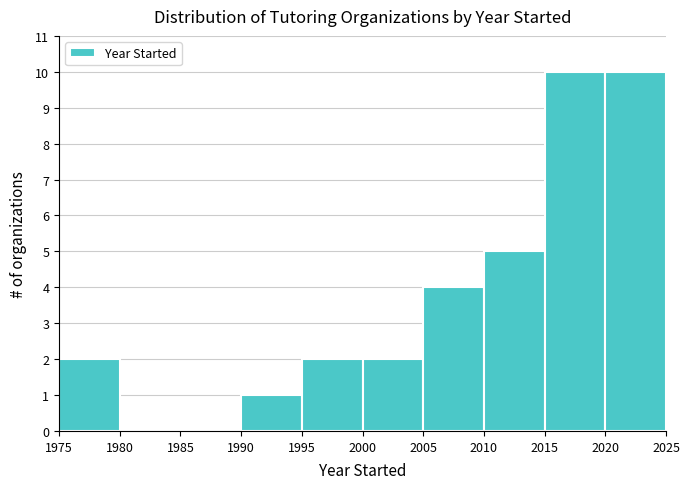

Reading left to right, transcribe this chart: for each bar, give the range it covers on the x-axis and its height. The values are not printed on the chart, so give them approximately, as read against the axis.

1975 to 1980: 2
1980 to 1985: 0
1985 to 1990: 0
1990 to 1995: 1
1995 to 2000: 2
2000 to 2005: 2
2005 to 2010: 4
2010 to 2015: 5
2015 to 2020: 10
2020 to 2025: 10